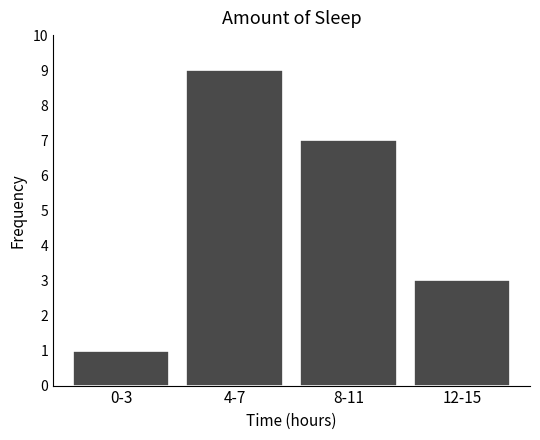

Reading left to right, what are all the values shown in this chart?

0-3=1	4-7=9	8-11=7	12-15=3